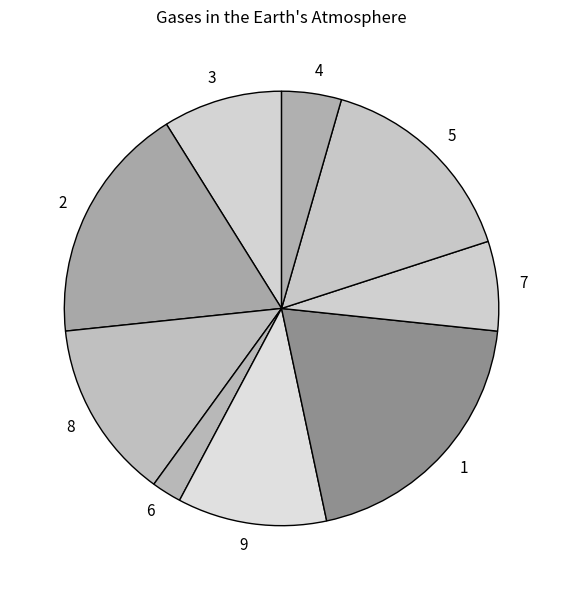

Is it true that 1 is 35% of the pie?

False